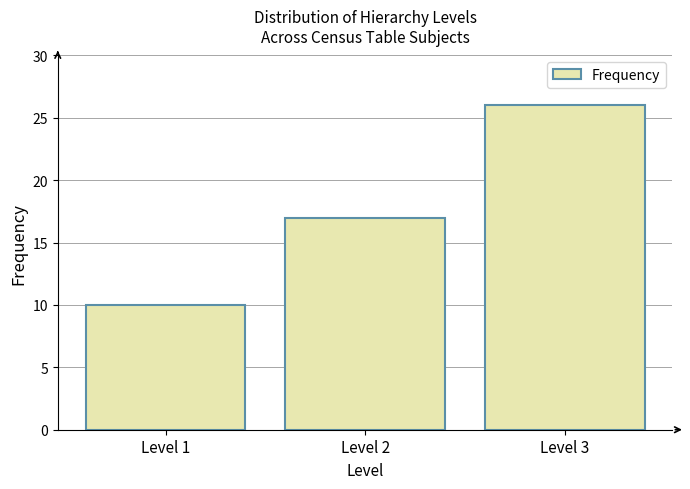

Which range on the x-axis has the tallest bar?

2.5 to 3.5